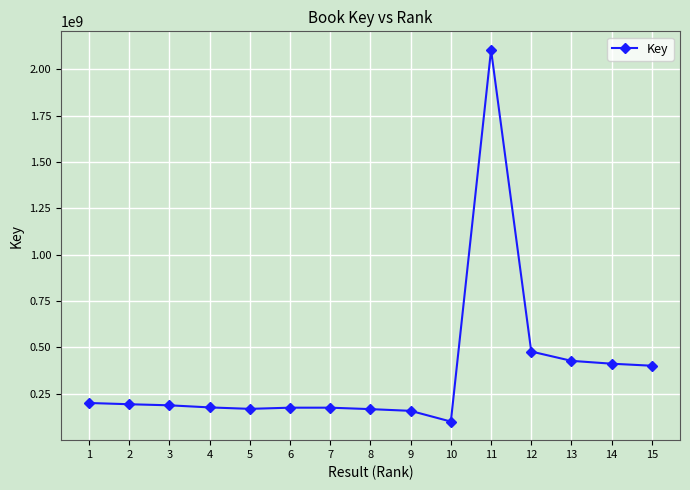

Read the value at 11, to the nearest 50.

2105605550